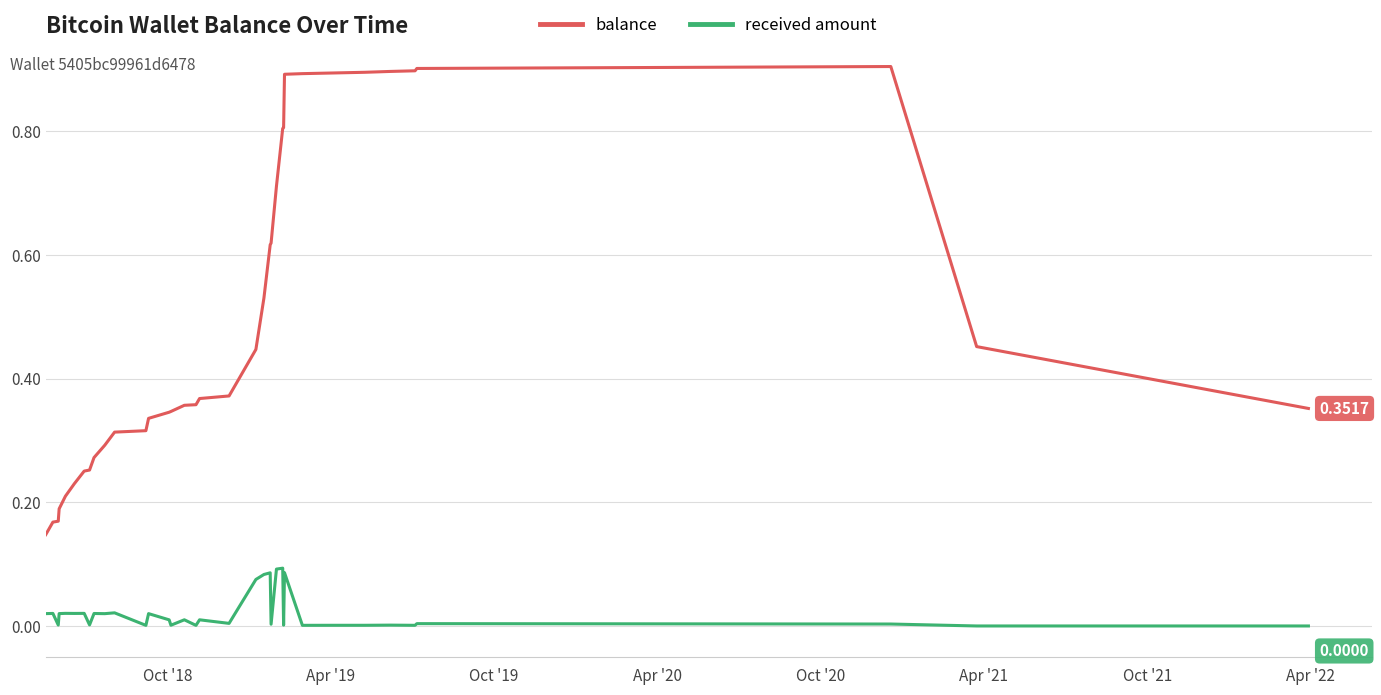

Which series has the largest total across all categories?

balance